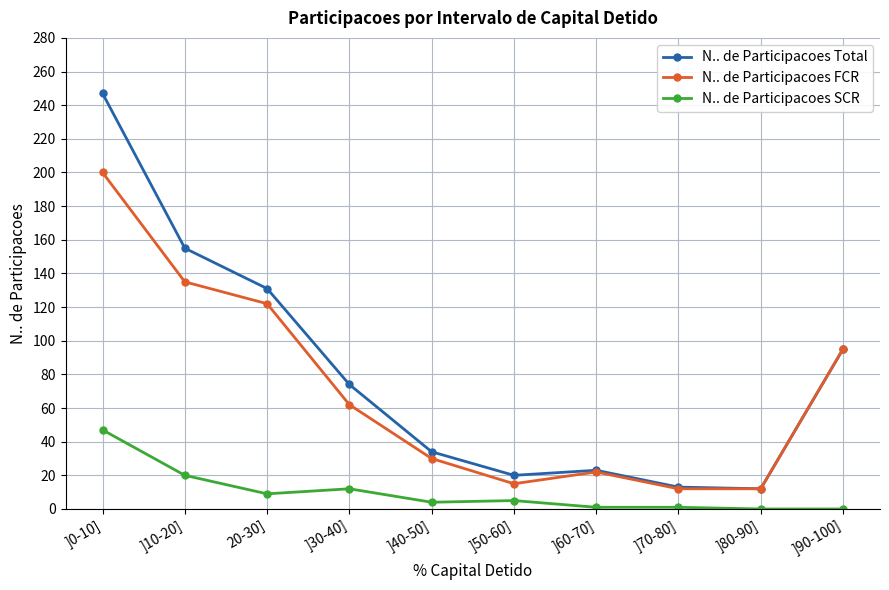

How many lines are shown in the chart?

3